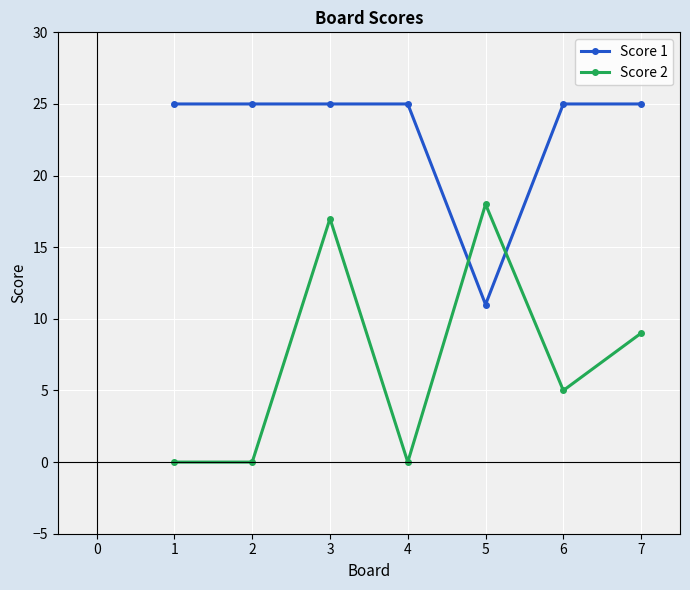

At how many categories does at least one series exceed 16?

7